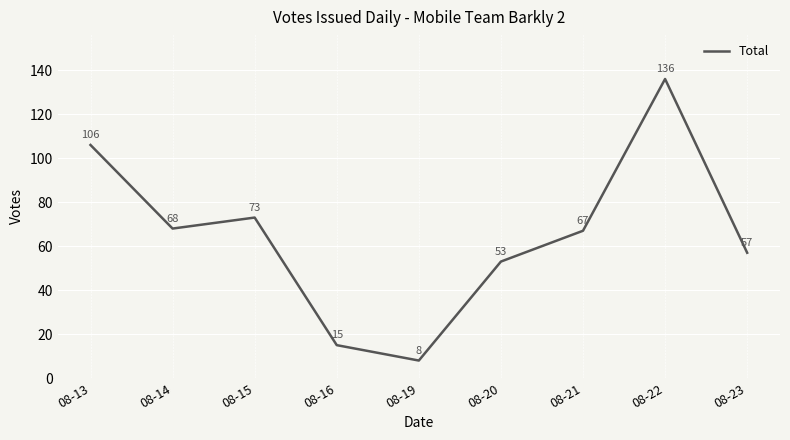

Does the chart have visible grid lines?

Yes